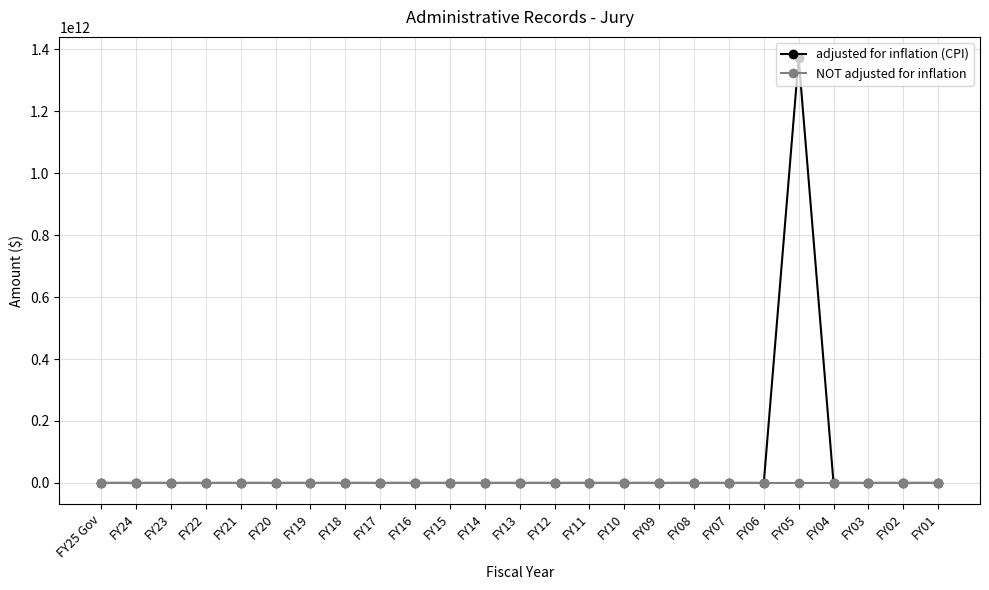

Rank the series by their maximum value, from lowest to highest.

NOT adjusted for inflation, adjusted for inflation (CPI)